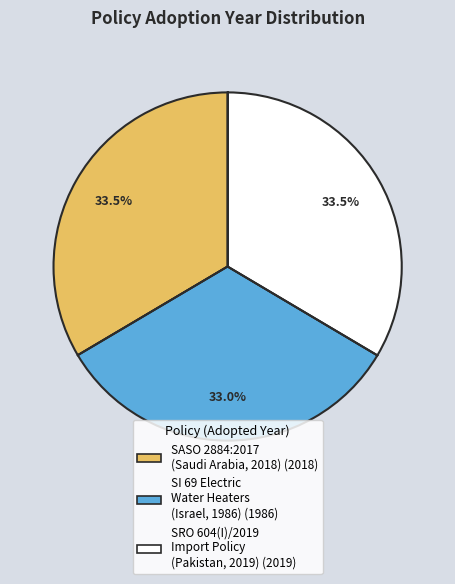

Does SASO 2884:2017 (Saudi Arabia, 2018) represent more than half of the total?

No